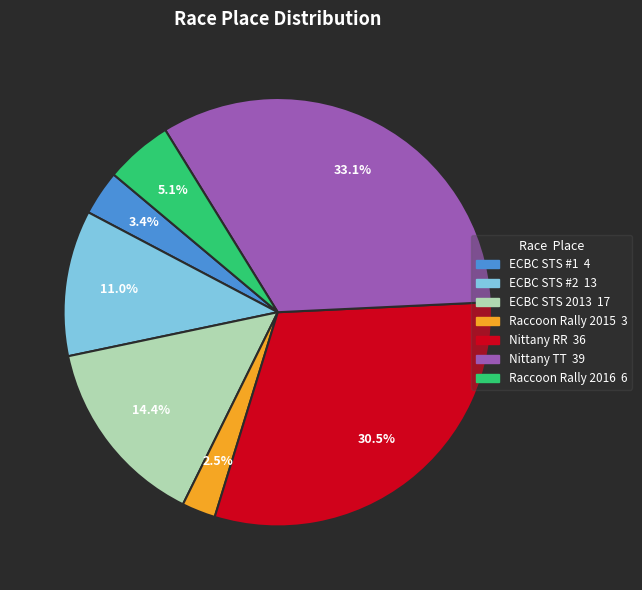

Is there a majority slice in this chart?

No